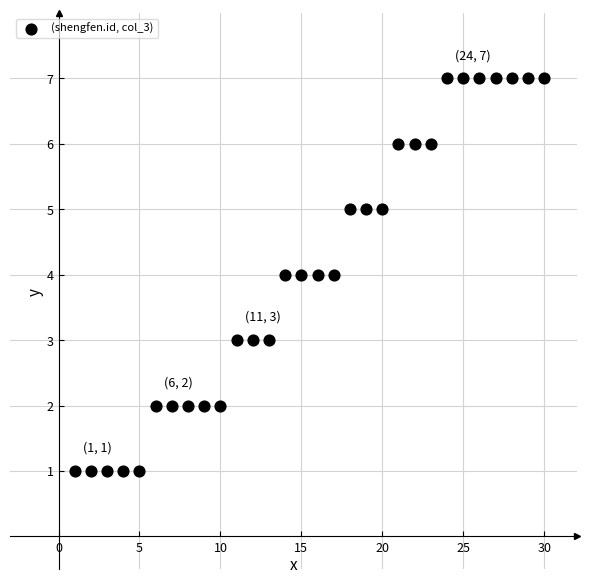

What is the range of Y values (max minus min)?

6